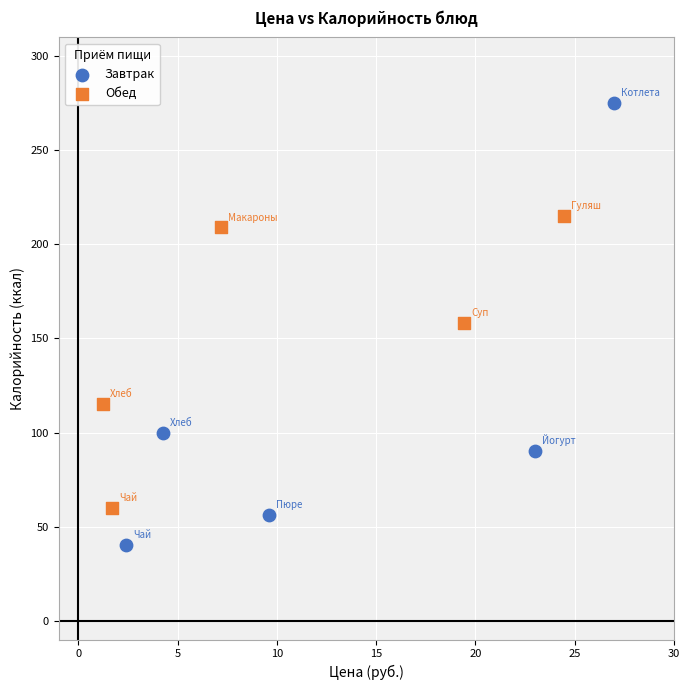

Which series contains the highest Y value?

Завтрак